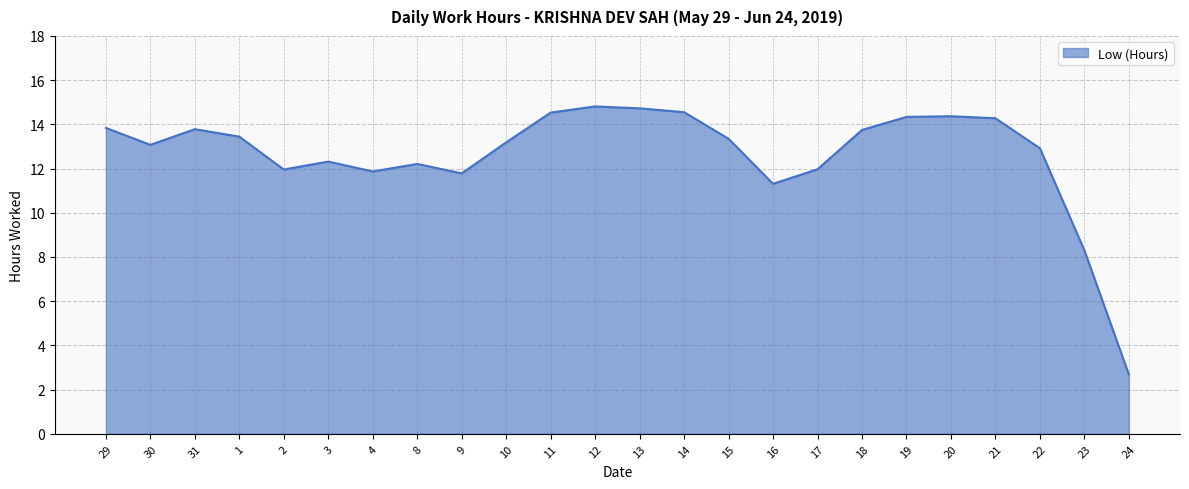

True or false: the data shows 8.3 at 23.

True